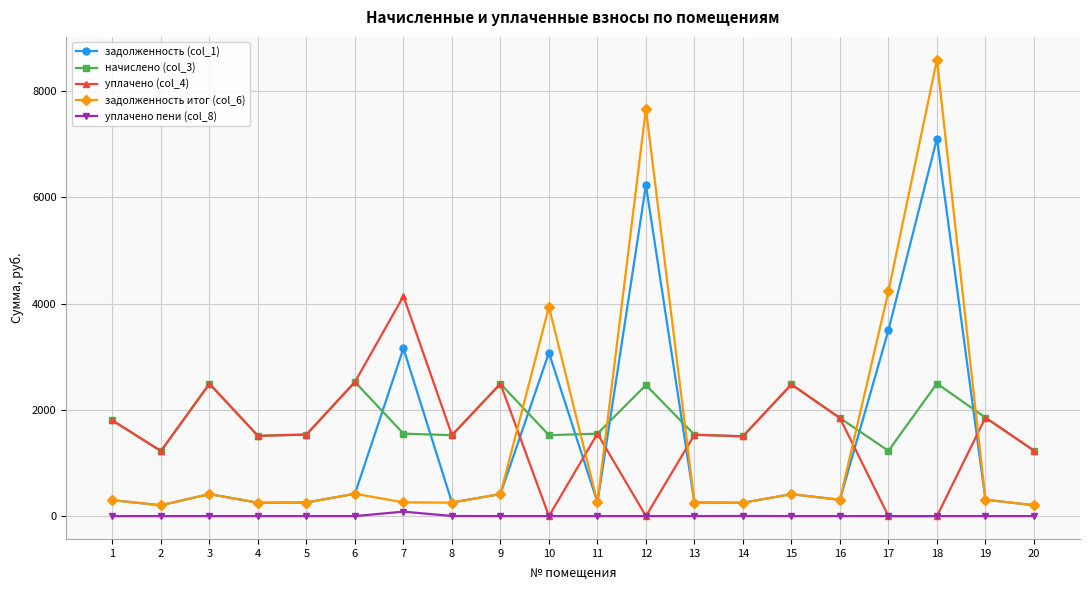

How many lines are shown in the chart?

5